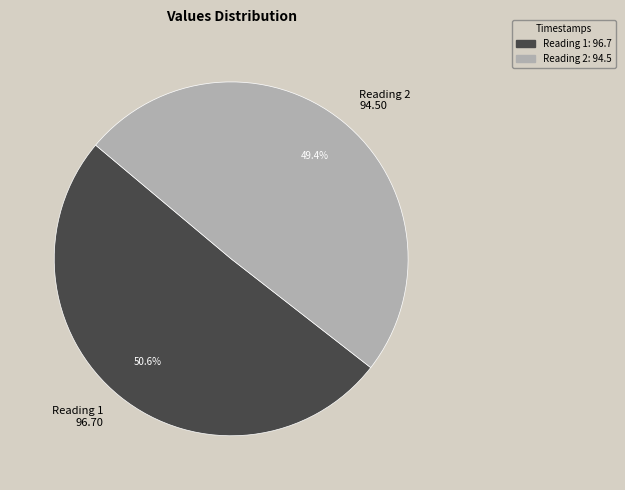

Which has a higher value, Reading 1 96.70 or Reading 2 94.50?

Reading 1 96.70